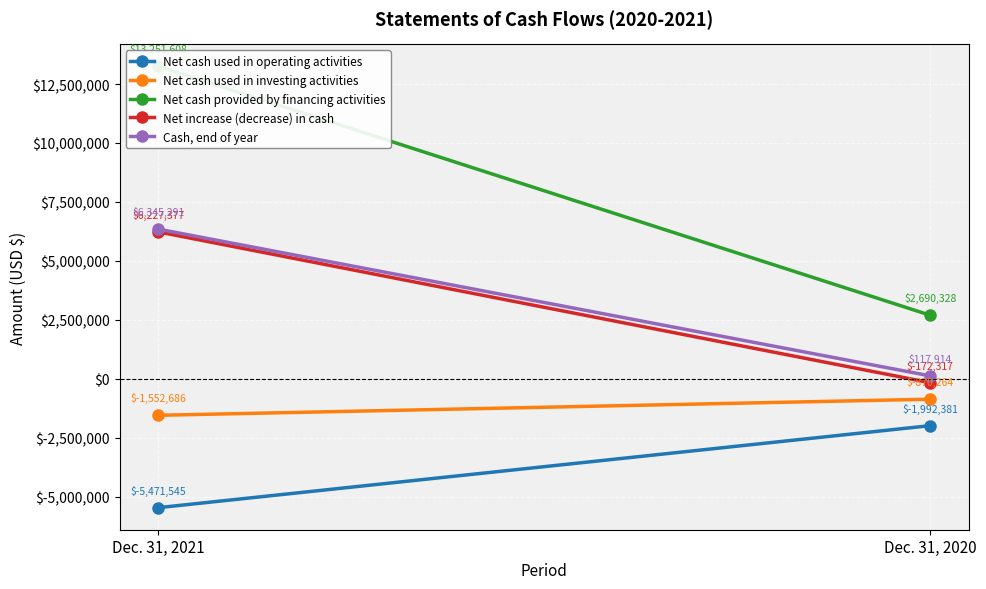

Reading right to left, what are all the values shown in this chart?

Net cash used in operating activities: -1992381	-5471545
Net cash used in investing activities: -870264	-1552686
Net cash provided by financing activities: 2690328	13251608
Net increase (decrease) in cash: -172317	6227377
Cash, end of year: 117914	6345291